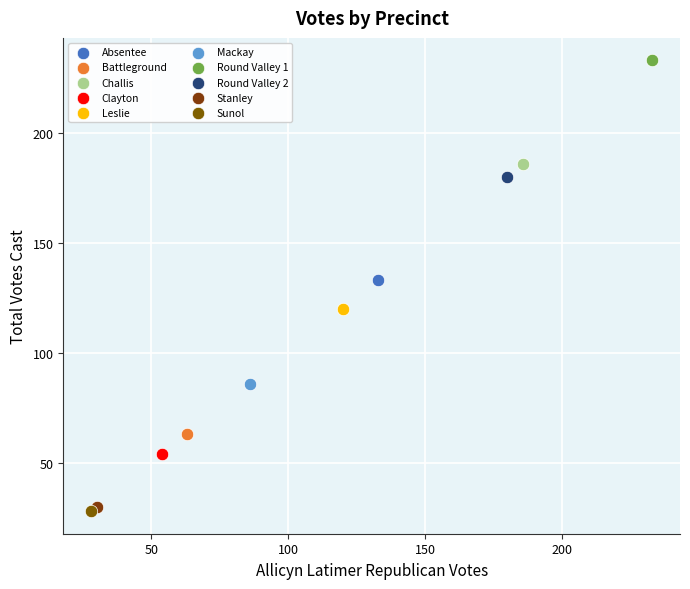

What are all the series names shown in the legend?

Absentee, Battleground, Challis, Clayton, Leslie, Mackay, Round Valley 1, Round Valley 2, Stanley, Sunol